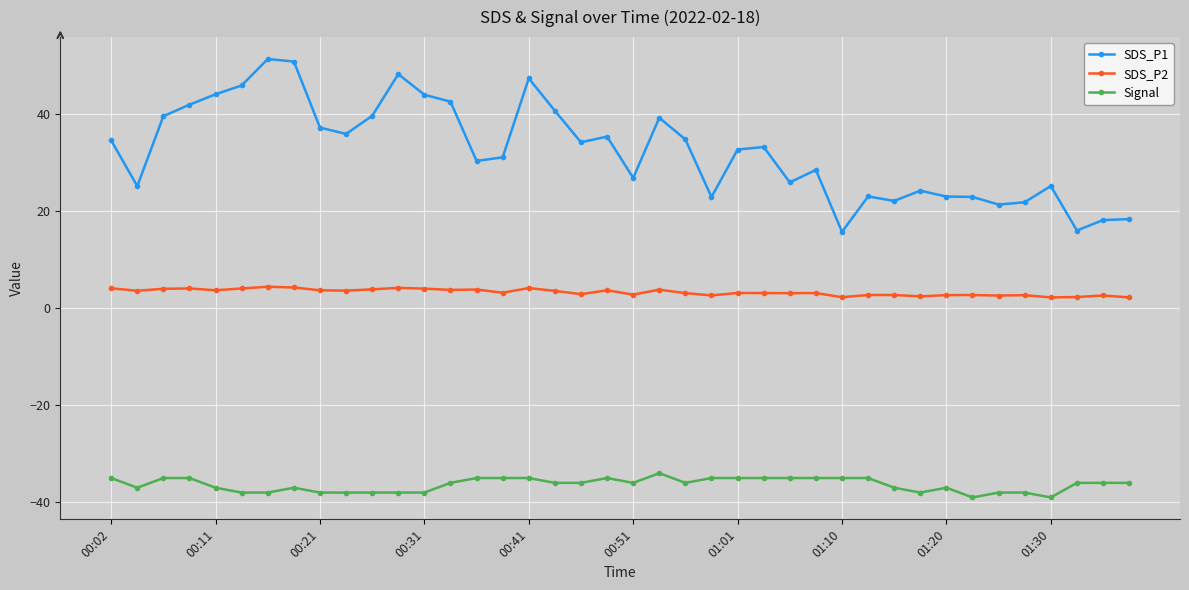

What is the value of the Signal point at the 29th from the left?

-35.0